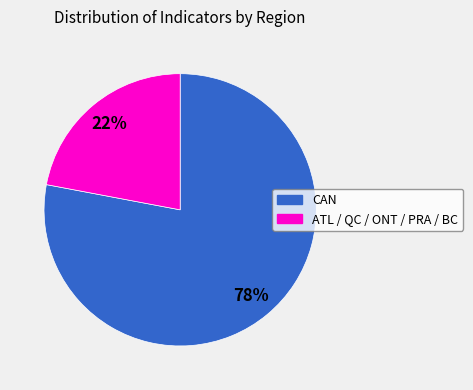

To the nearest percent, what is the average slice percentage?

50%